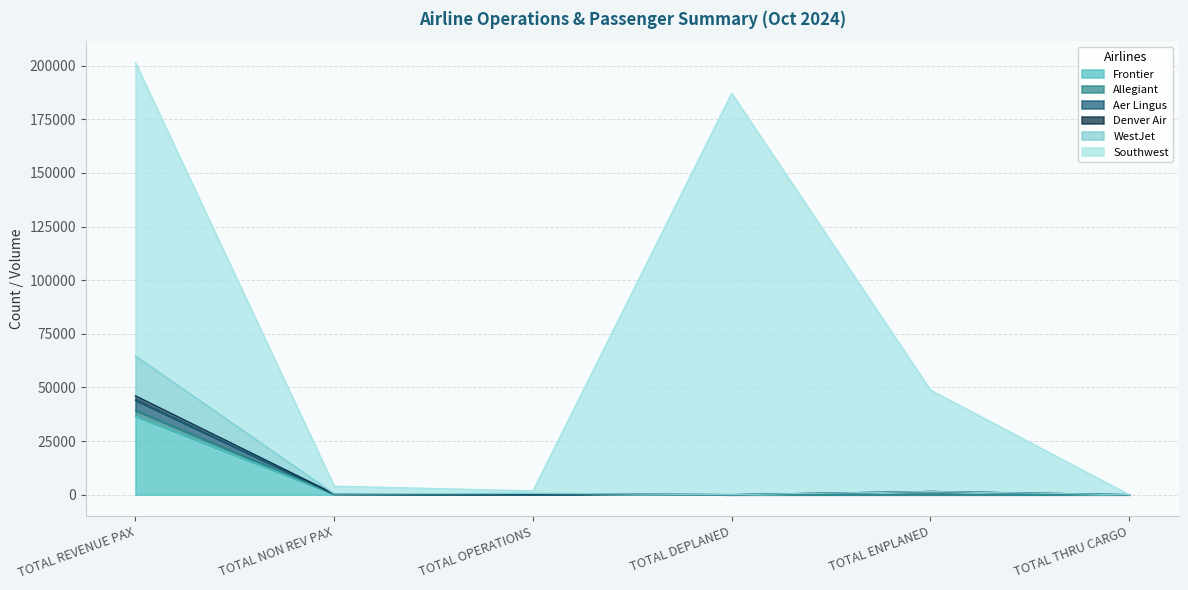

Which category has the highest value in the Frontier series?

TOTAL REVENUE PAX